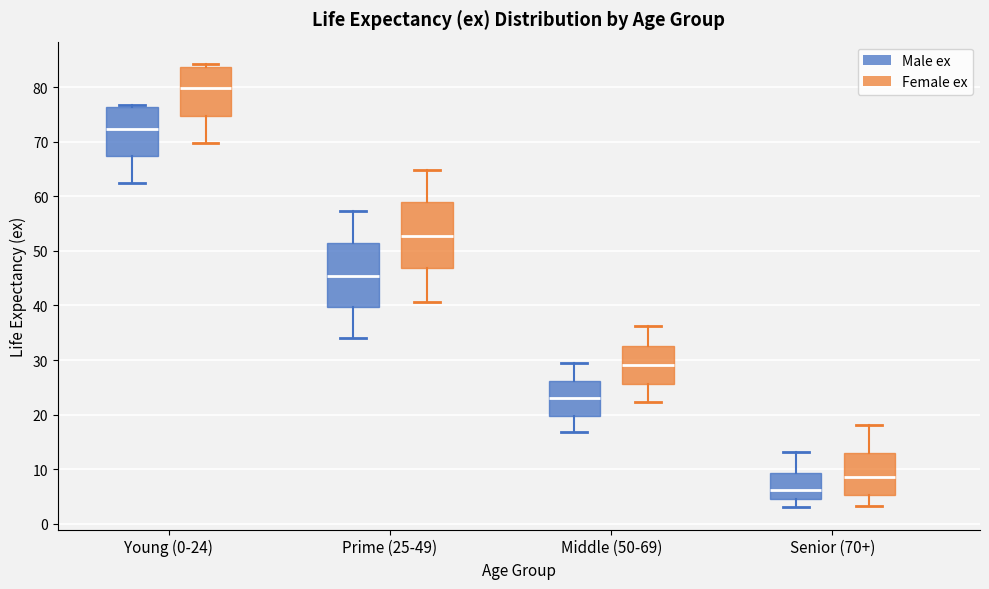

Reading left to right, transcribe this box plot: for each box, give where its median line is, the range the box spans, and where its two whiskers end, as read against the y-axis. The values are not printed on the chart, so give them approximately, as read against the axis.

Young (0-24) (Male ex): median 72, box 67 to 76, whiskers 62 to 77
Young (0-24) (Female ex): median 80, box 75 to 84, whiskers 70 to 84 (just above the box's upper edge)
Prime (25-49) (Male ex): median 45, box 40 to 51, whiskers 34 to 57
Prime (25-49) (Female ex): median 53, box 47 to 59, whiskers 41 to 65
Middle (50-69) (Male ex): median 23, box 20 to 26, whiskers 17 to 30
Middle (50-69) (Female ex): median 29, box 26 to 33, whiskers 22 to 36
Senior (70+) (Male ex): median 6, box 5 to 9, whiskers 3 to 13
Senior (70+) (Female ex): median 9, box 5 to 13, whiskers 3 to 18